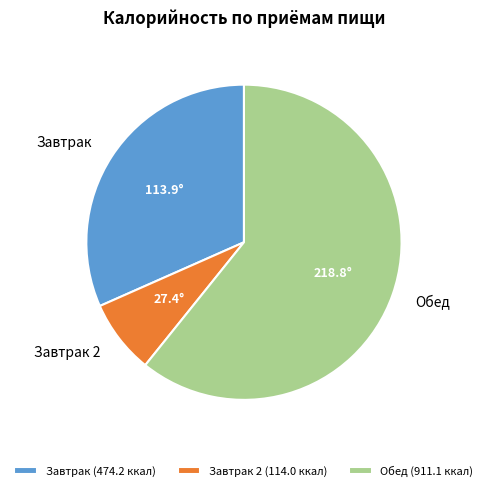

True or false: Завтрак accounts for 38% of the total.

False